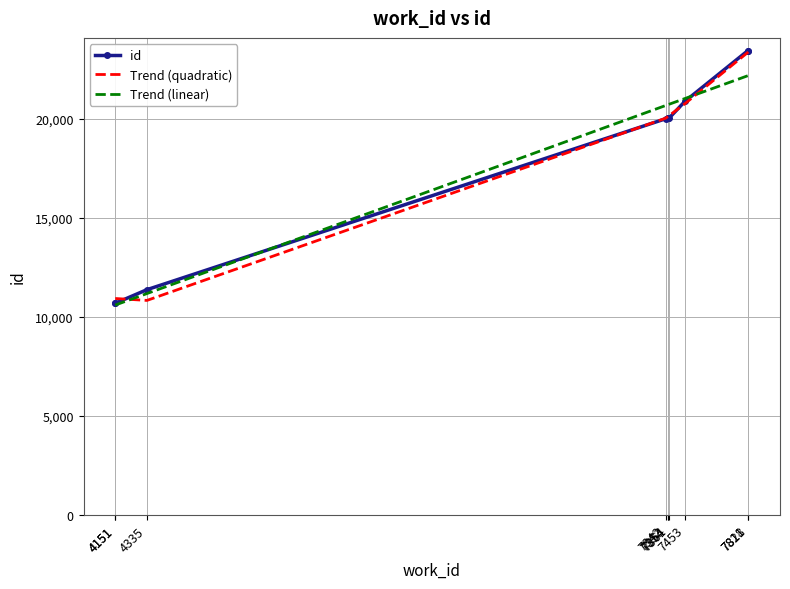

How many distinct data groups are displayed?

3